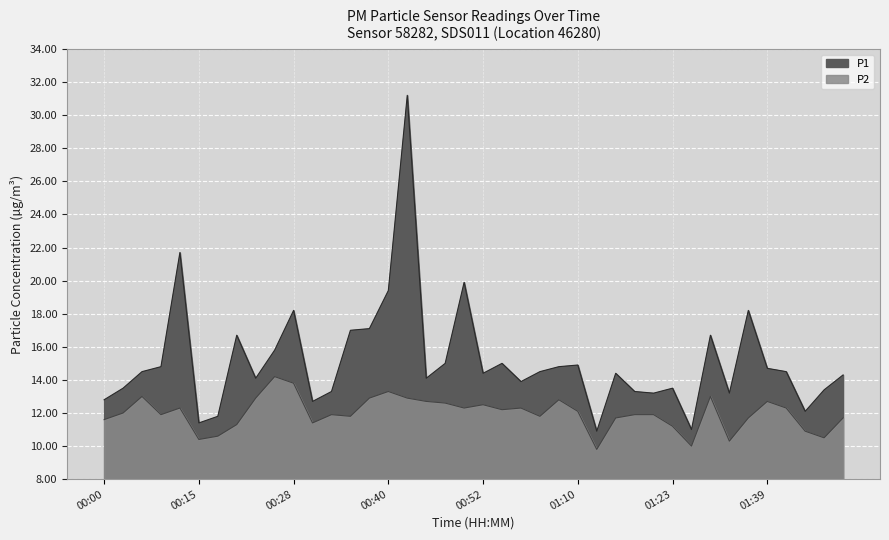

Where is P1 nearest to the value 21?

00:13